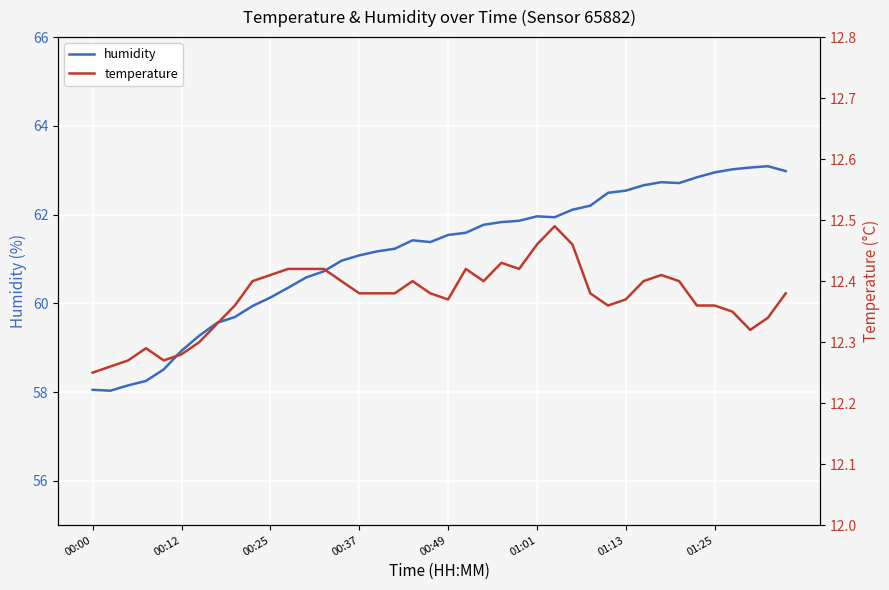

True or false: temperature and humidity cross at least once.

False